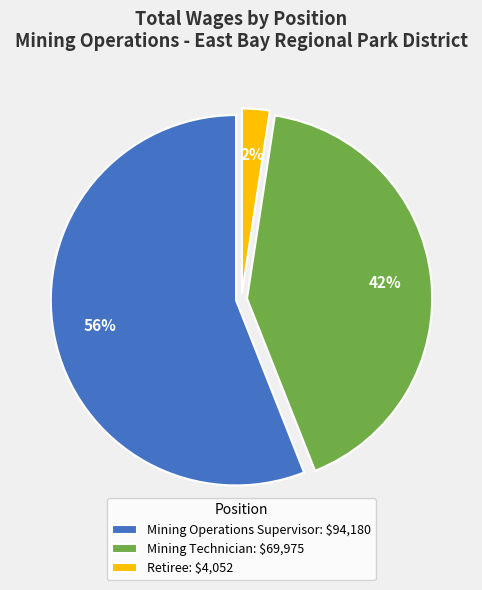

True or false: Mining Operations Supervisor accounts for 69% of the total.

False